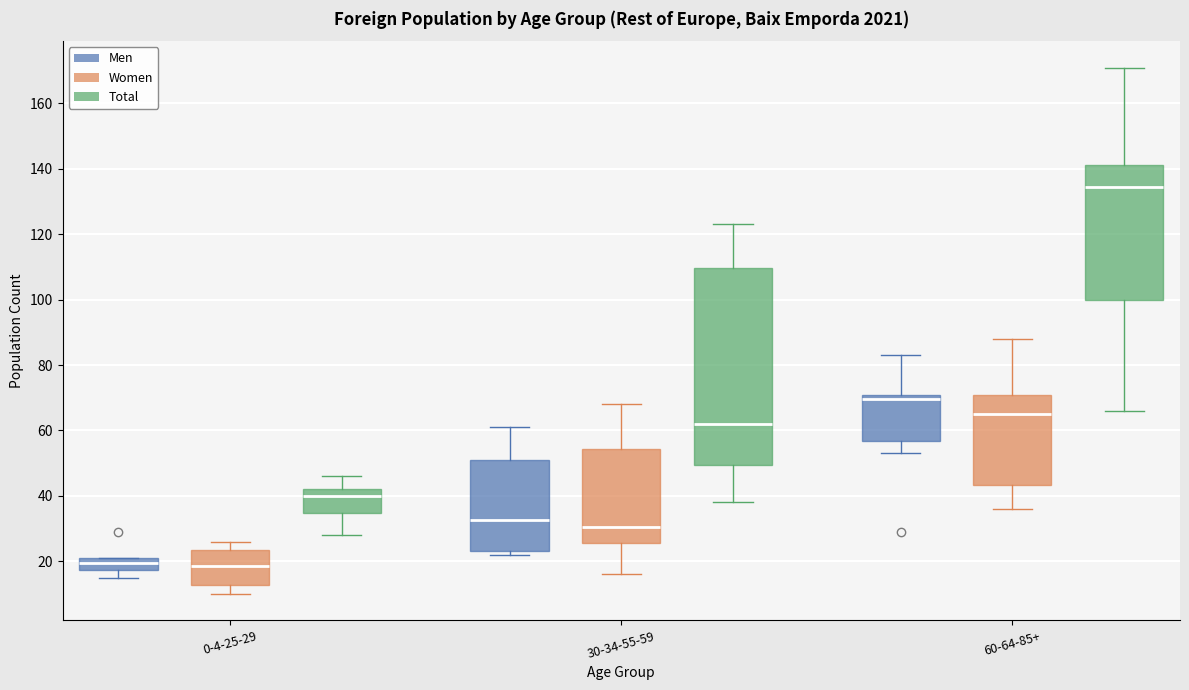

Reading left to right, read every box against the y-axis: the position of its median line, the range the box covers, and the ends of its whiskers. The values are not printed on the chart, so give them approximately, as read against the axis.

0-4-25-29 (Men): median 20, box 18 to 22, whiskers 16 to 22
0-4-25-29 (Women): median 18, box 12 to 24, whiskers 10 to 26
0-4-25-29 (Total): median 40, box 34 to 42, whiskers 28 to 46
30-34-55-59 (Men): median 32, box 24 to 52, whiskers 22 to 62
30-34-55-59 (Women): median 30, box 26 to 54, whiskers 16 to 68
30-34-55-59 (Total): median 62, box 50 to 110, whiskers 38 to 124
60-64-85+ (Men): median 70, box 56 to 72, whiskers 54 to 84
60-64-85+ (Women): median 66, box 44 to 72, whiskers 36 to 88
60-64-85+ (Total): median 134, box 100 to 142, whiskers 66 to 172